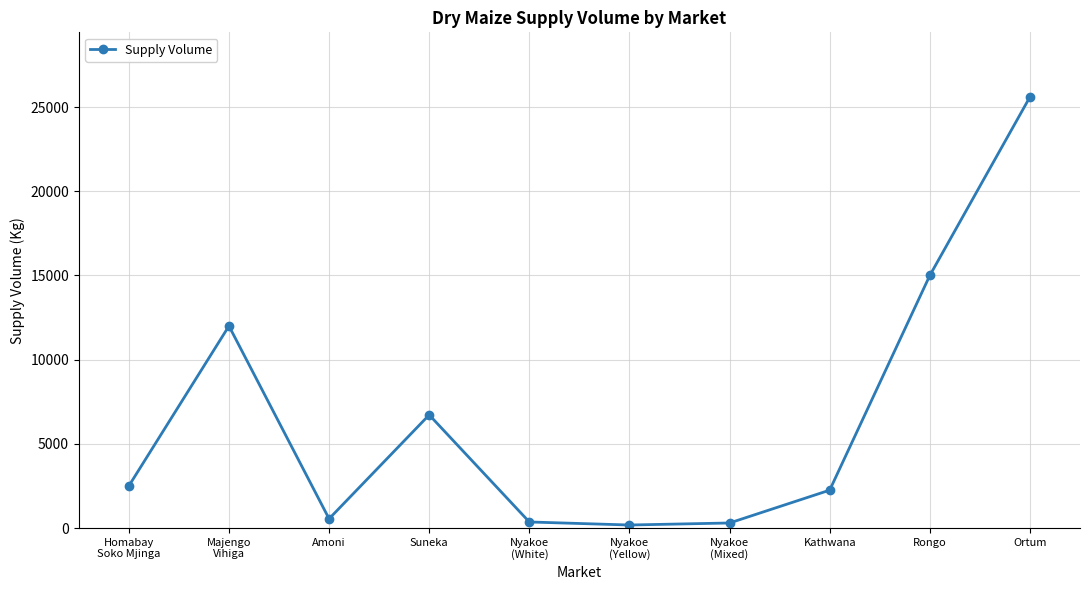

What is the value of the 5th point from the left?

360